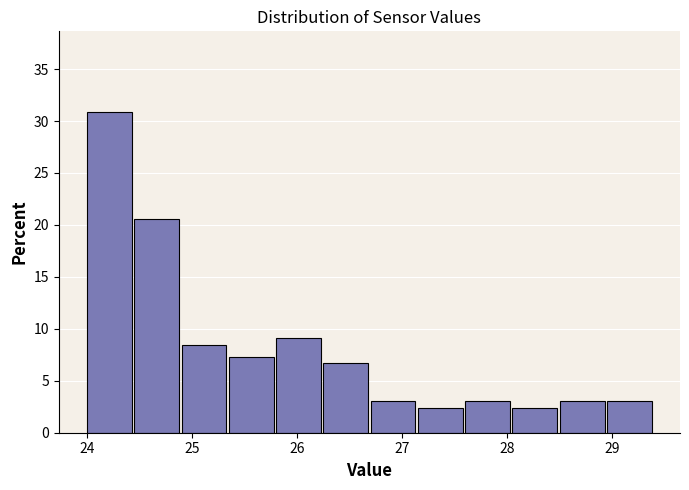

Over which range of the x-axis is the bar tallest?

24.00 to 24.45